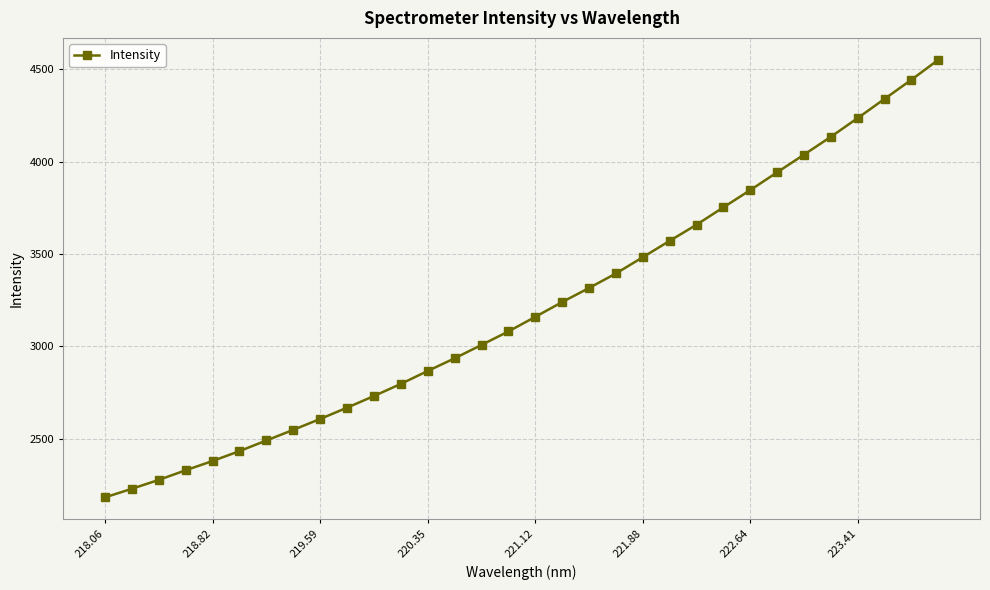

Reading right to left, extract all data points from this chart.

4552.2	4444.2	4340.5	4236.7	4135.2	4038.5	3942.8	3846.5	3753.0	3659.0	3571.5	3482.9	3394.6	3316.2	3239.9	3159.8	3080.7	3007.7	2935.2	2866.7	2796.6	2730.9	2667.8	2606.7	2547.6	2489.9	2432.4	2378.8	2328.6	2276.3	2228.3	2181.7